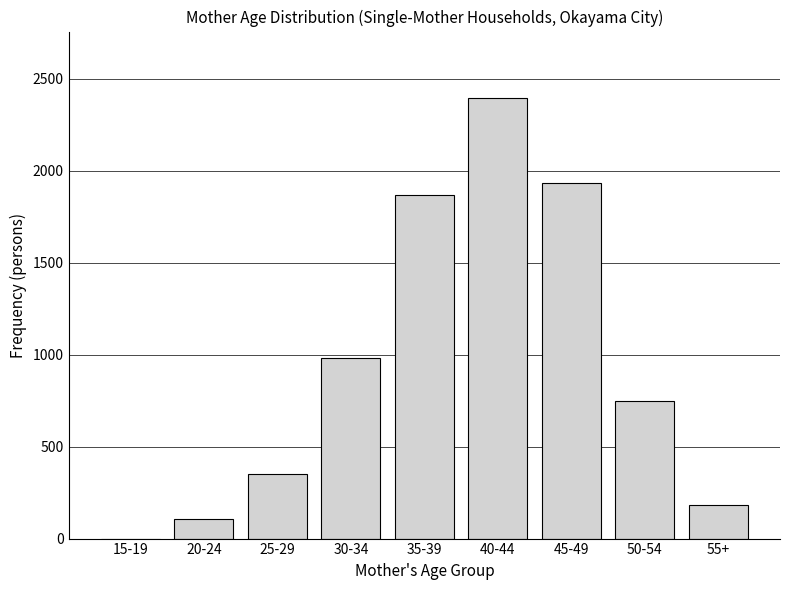

Reading right to left, what are all the values shown in this chart?

55+=185	50-54=747	45-49=1933	40-44=2398	35-39=1868	30-34=981	25-29=352	20-24=108	15-19=0